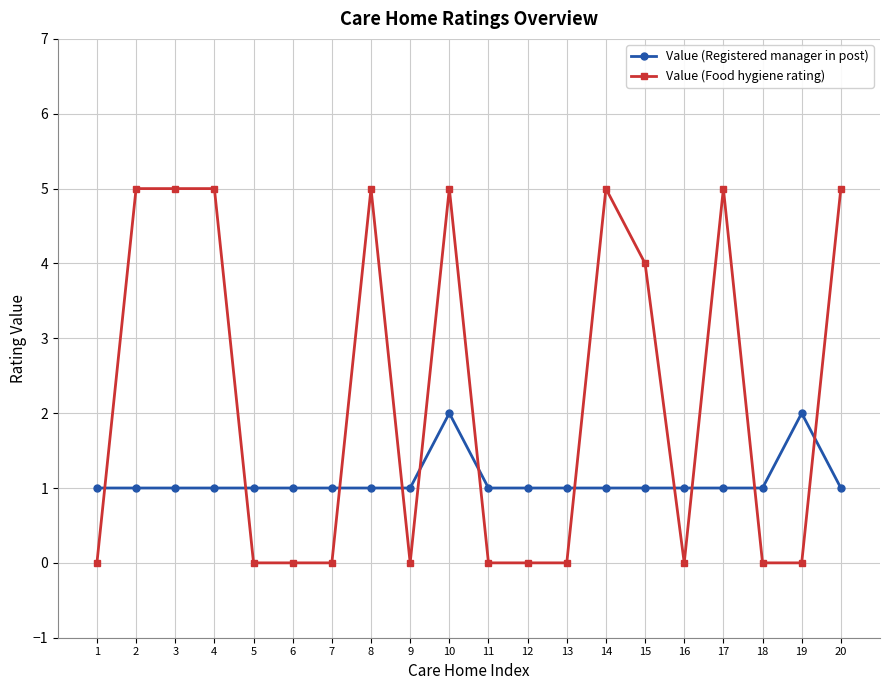

True or false: Value (Registered manager in post) has a value of 1 at 15.

True